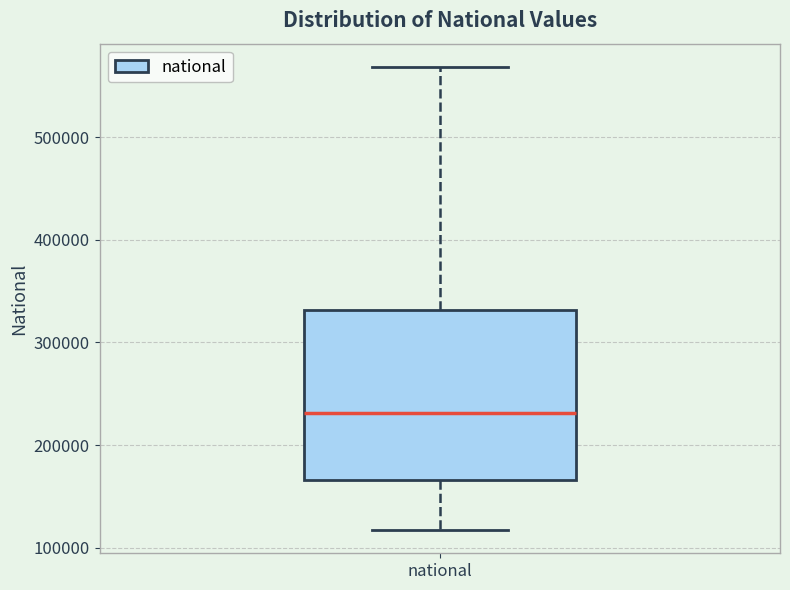

Where is the upper edge of the box for national on the y-axis? The values are not printed on the chart, so give them approximately, as read against the axis.

330000